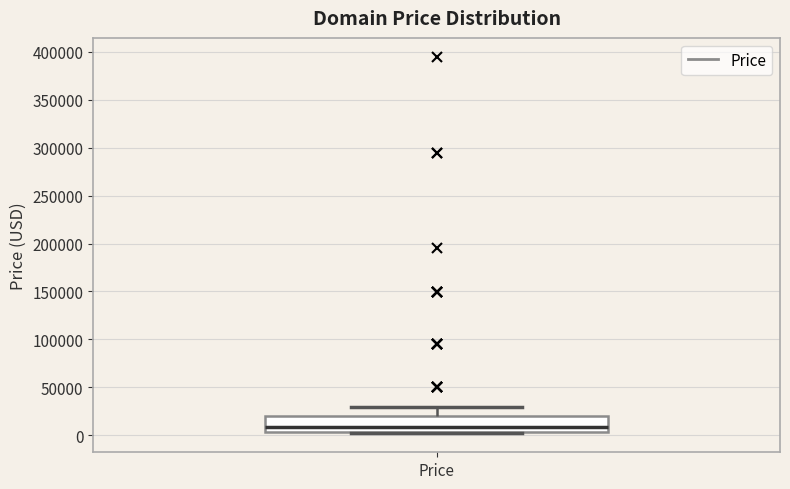

Transcribe this box plot: give where the median line is, the range the box spans, and where the two whiskers end, as read against the y-axis. The values are not printed on the chart, so give them approximately, as read against the axis.

median 10000, box 5000 to 20000, whiskers 0 to 30000